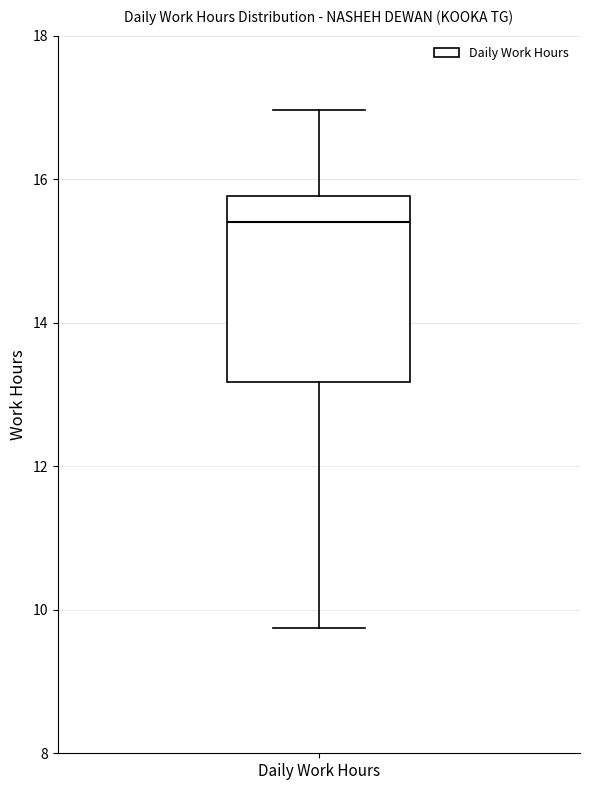

Transcribe this box plot: give where the median line is, the range the box spans, and where the two whiskers end, as read against the y-axis. The values are not printed on the chart, so give them approximately, as read against the axis.

median 15.4, box 13.2 to 15.8, whiskers 9.8 to 17.0